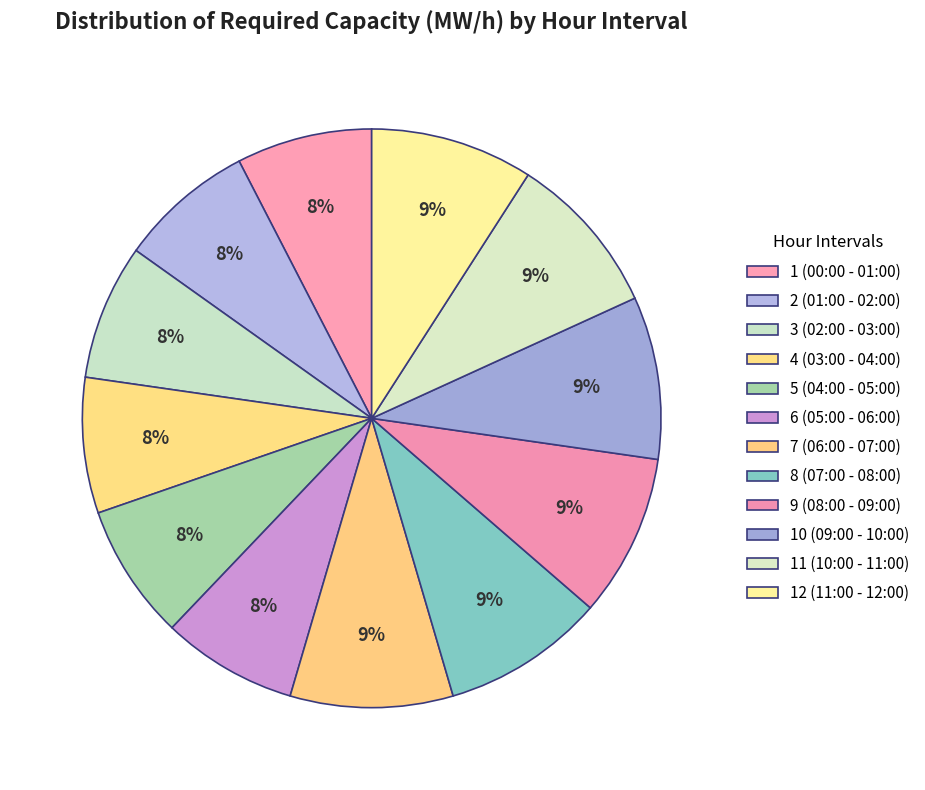

Count the number of slices in the pie.

12